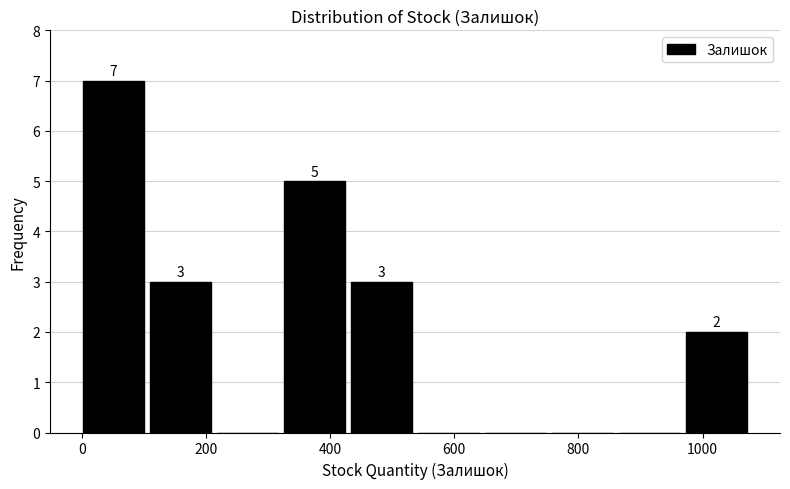

Over which range of the x-axis is the bar tallest?

2 to 110